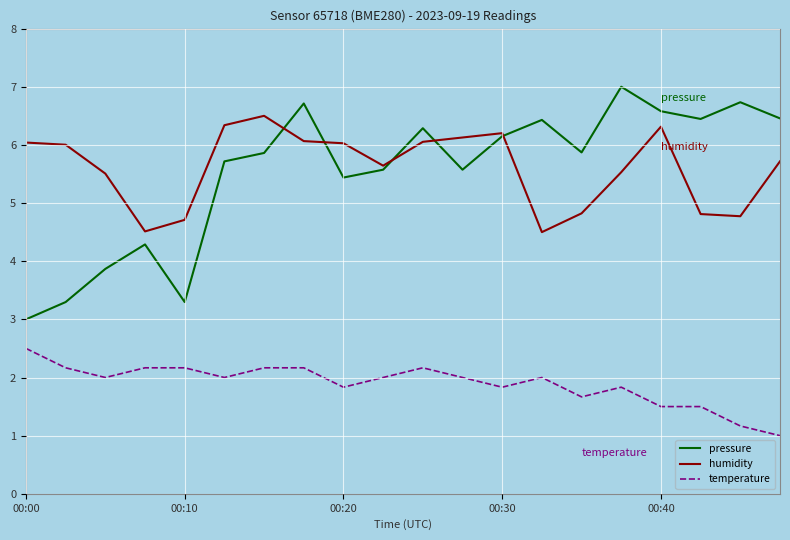

True or false: pressure and temperature intersect in this chart.

False